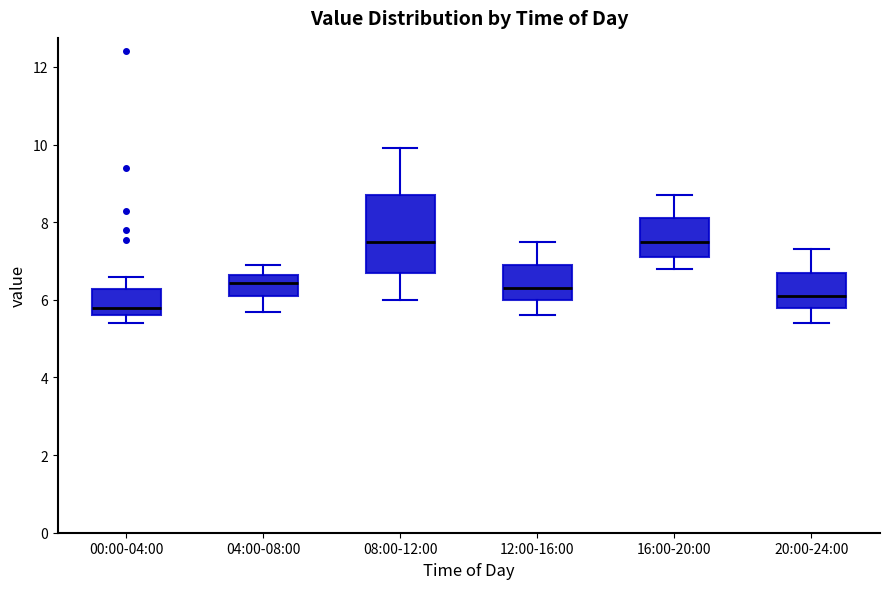

Reading left to right, transcribe this box plot: for each box, give where its median line is, the range the box spans, and where its two whiskers end, as read against the y-axis. The values are not printed on the chart, so give them approximately, as read against the axis.

00:00-04:00: median 5.8, box 5.6 to 6.2, whiskers 5.4 to 6.6
04:00-08:00: median 6.4, box 6.2 to 6.6, whiskers 5.8 to 7.0
08:00-12:00: median 7.6, box 6.8 to 8.8, whiskers 6.0 to 10.0
12:00-16:00: median 6.4, box 6.0 to 7.0, whiskers 5.6 to 7.6
16:00-20:00: median 7.6, box 7.2 to 8.2, whiskers 6.8 to 8.8
20:00-24:00: median 6.2, box 5.8 to 6.8, whiskers 5.4 to 7.4